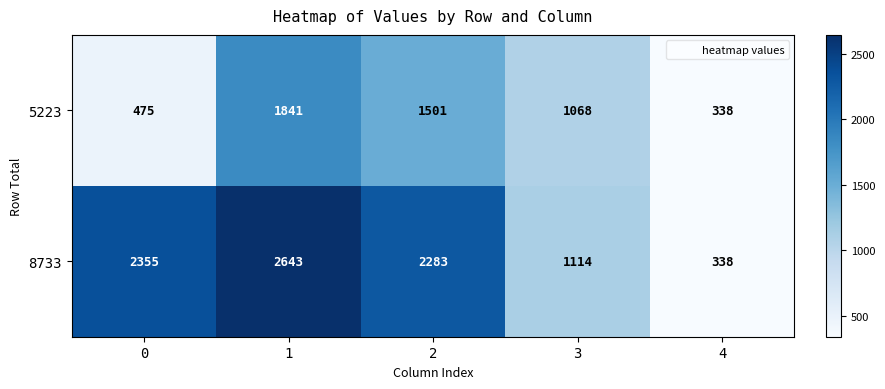

List the series in order of their peak value, highest first.

8733, 5223